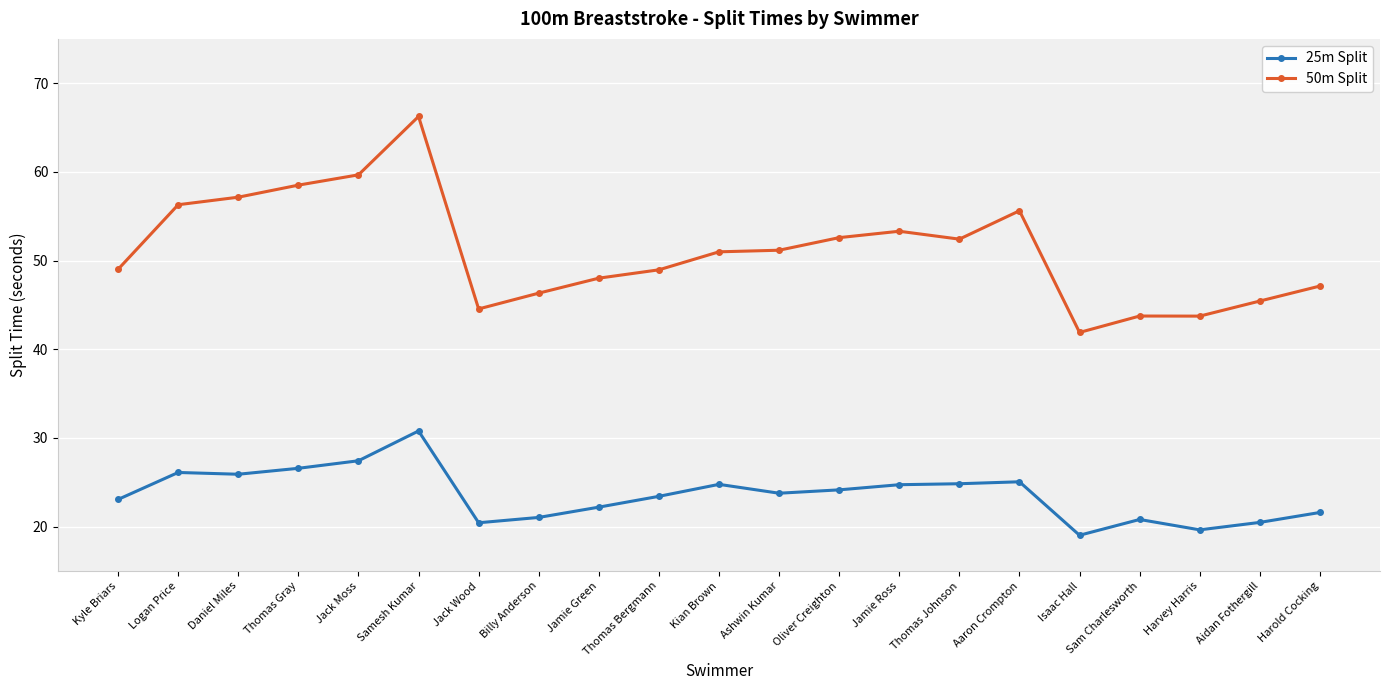

How many lines are shown in the chart?

2